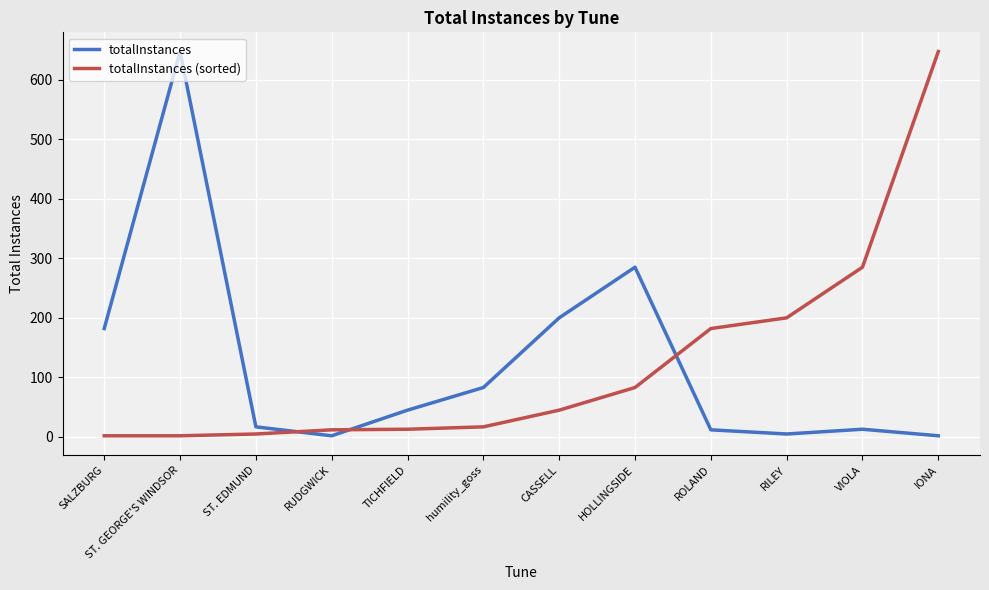

Is it true that totalInstances (sorted) equals 5 at ST. EDMUND?

True